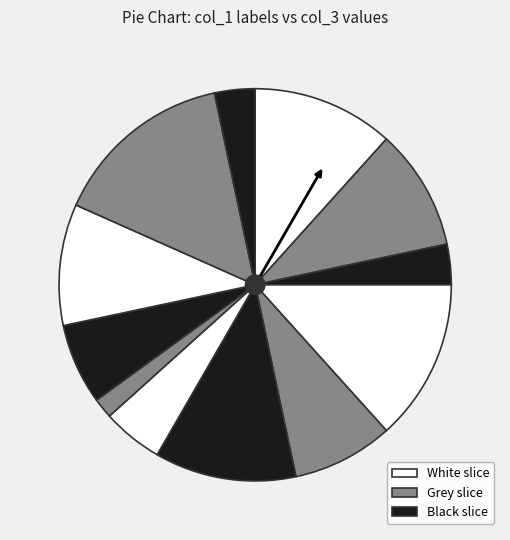

How many slices are in this pie chart?

12